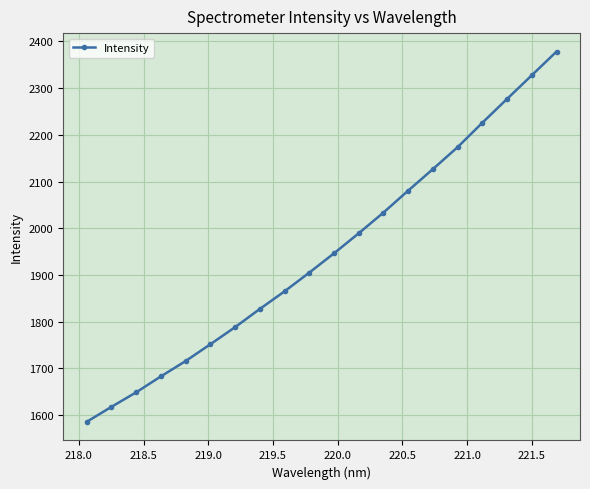

What is the smallest value displayed?

1585.6